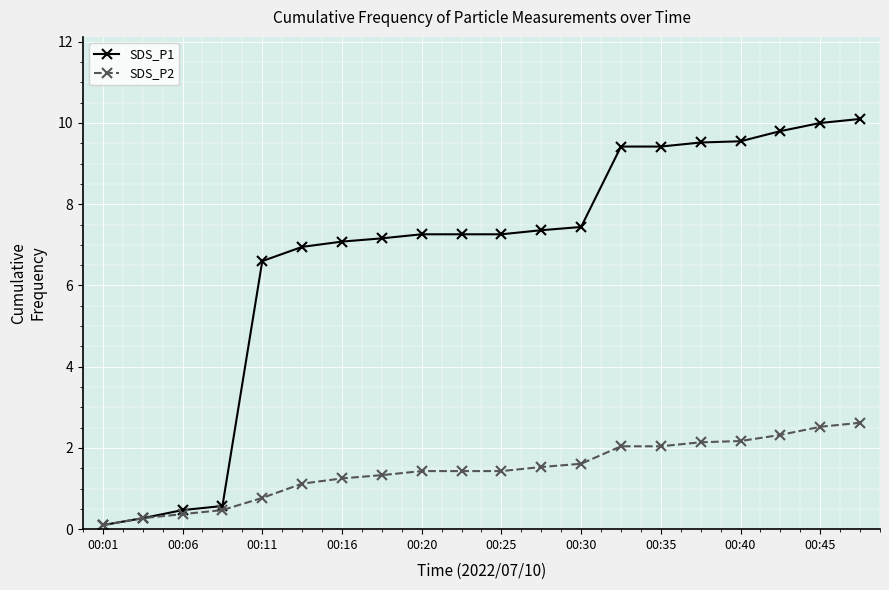

How many series are shown in this chart?

2